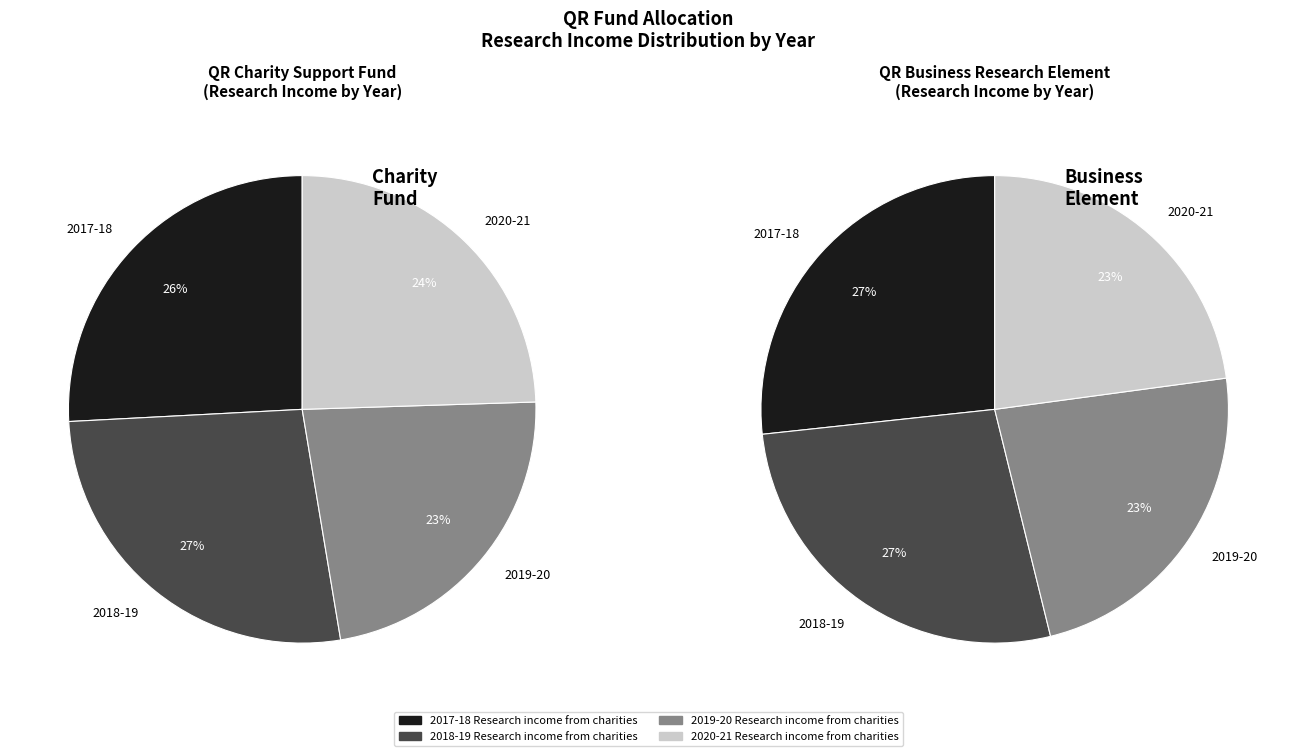

Rank the categories by value from highest to lowest.

2018-19 Research income from charities, 2017-18 Research income from charities, 2020-21 Research income from charities, 2019-20 Research income from charities